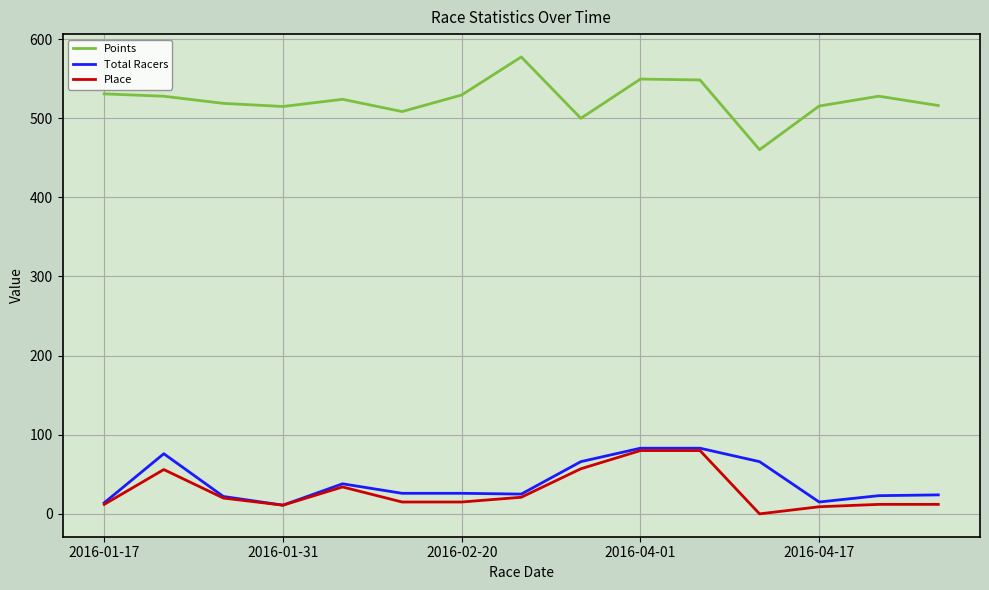

True or false: Points and Total Racers cross at least once.

False